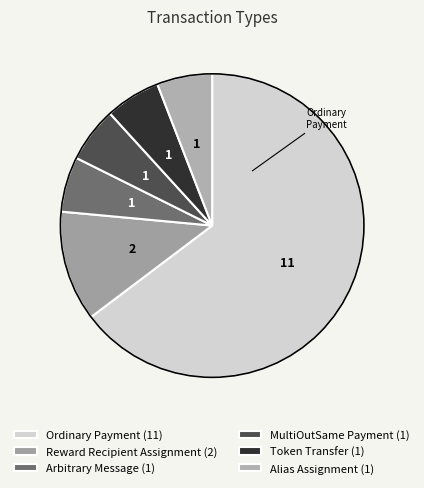

Count the number of slices in the pie.

6